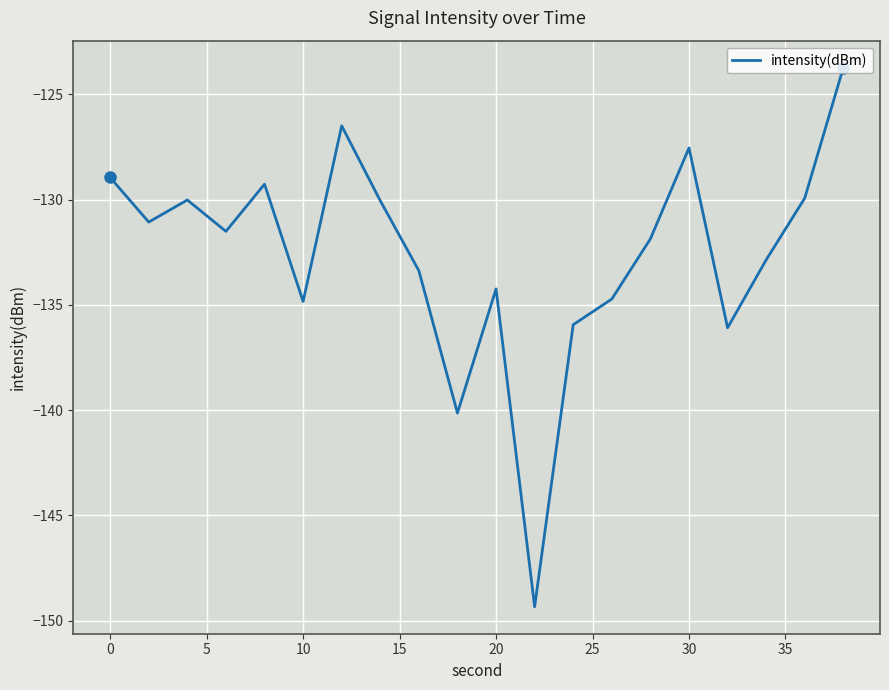

What is the maximum value shown in the chart?

-123.7